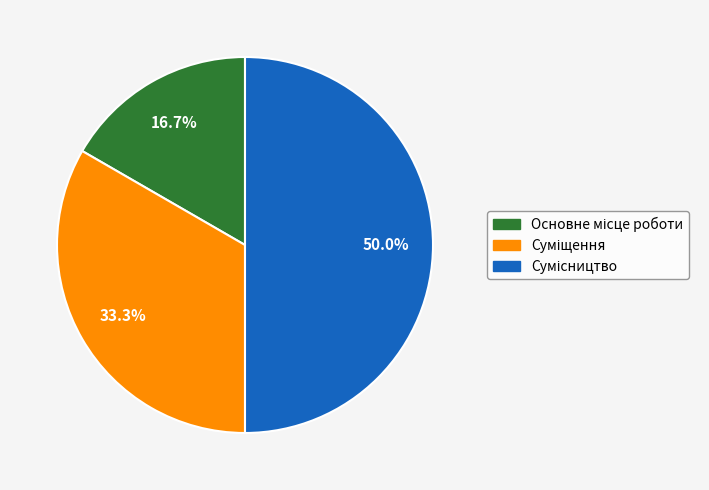

Count the number of slices in the pie.

3